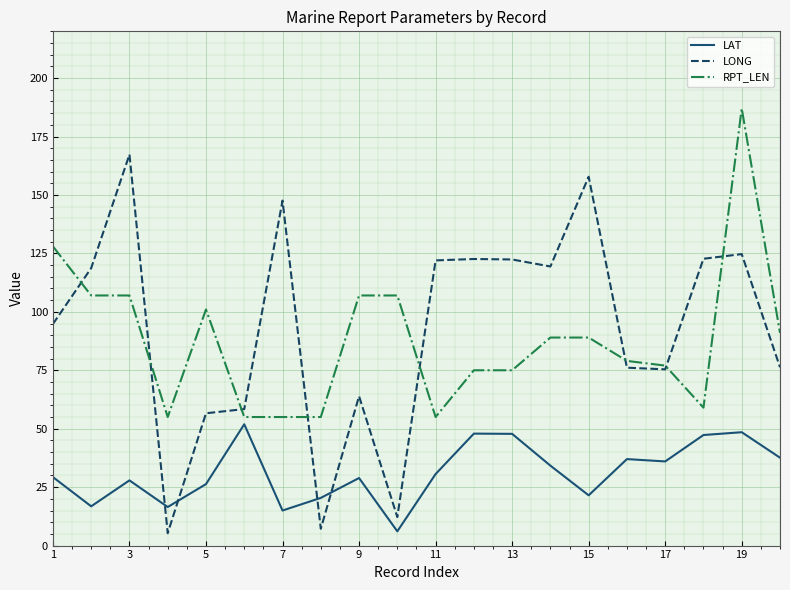

What is the maximum value for LAT?

51.9